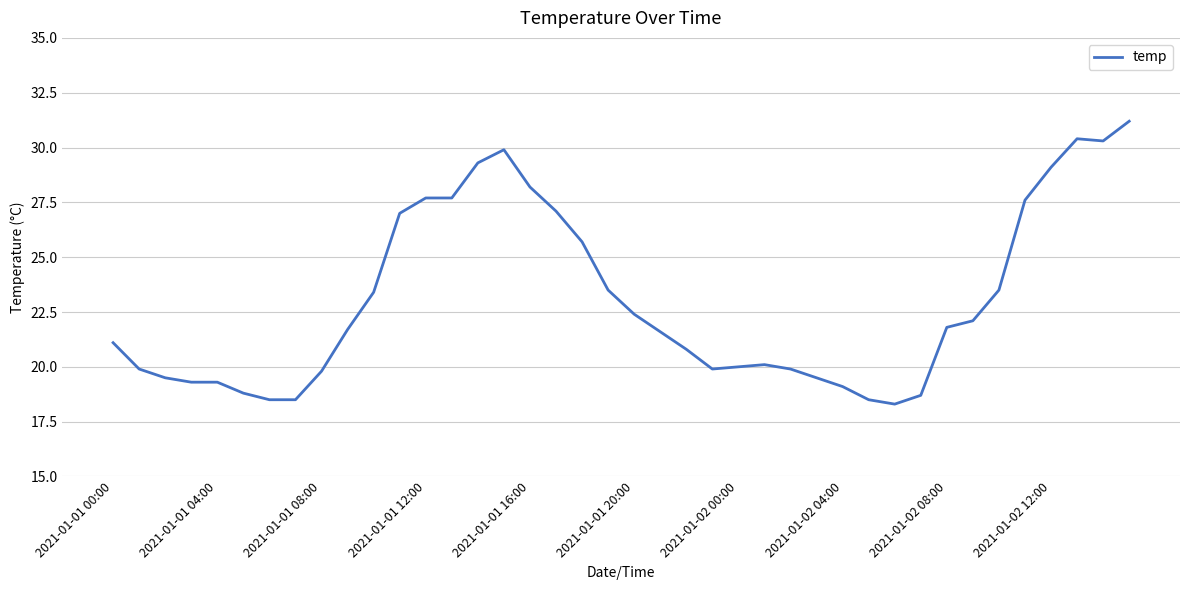

What is the minimum value shown in the chart?

18.3